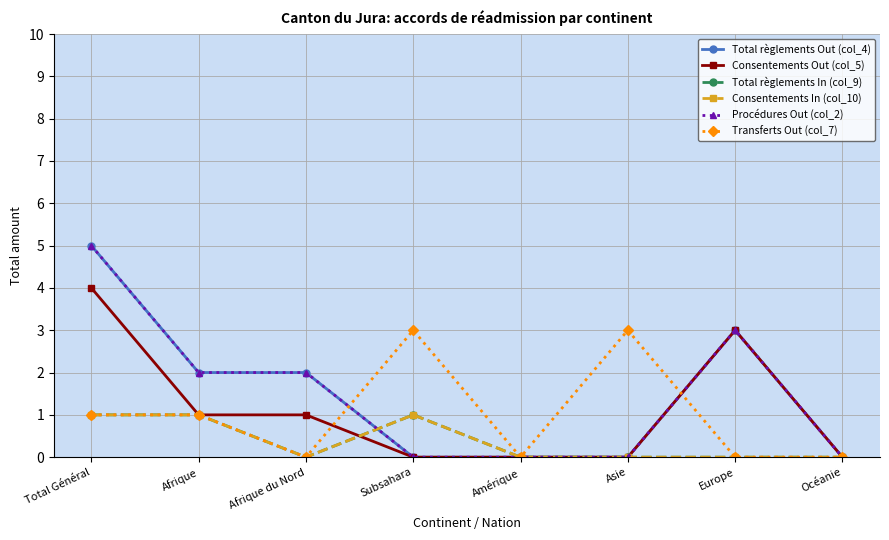

Which series has the largest total across all categories?

Total règlements Out (col_4)